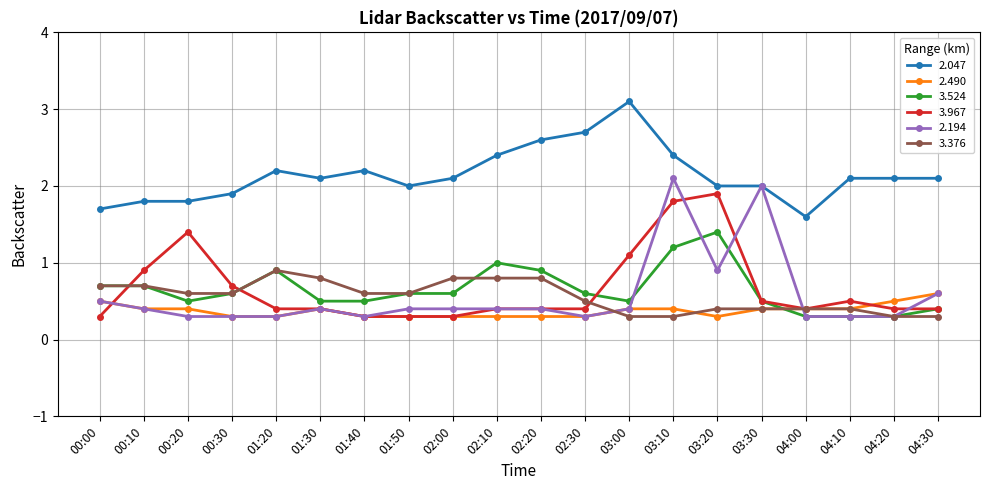

What is the smallest value displayed?

0.3